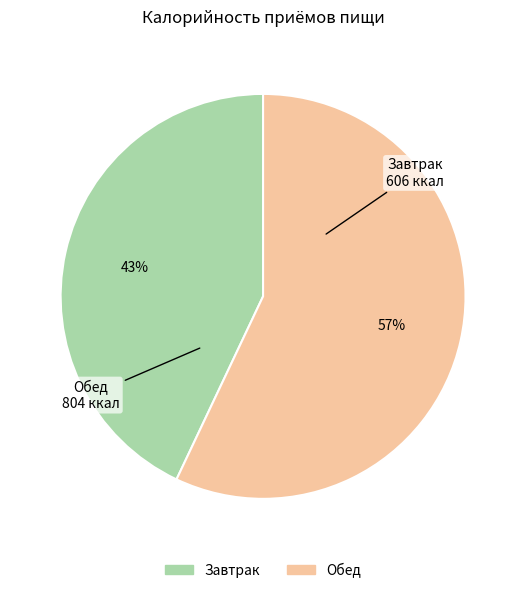

Approximately how many times larger is the value at Обед compared to Завтрак?

1.3